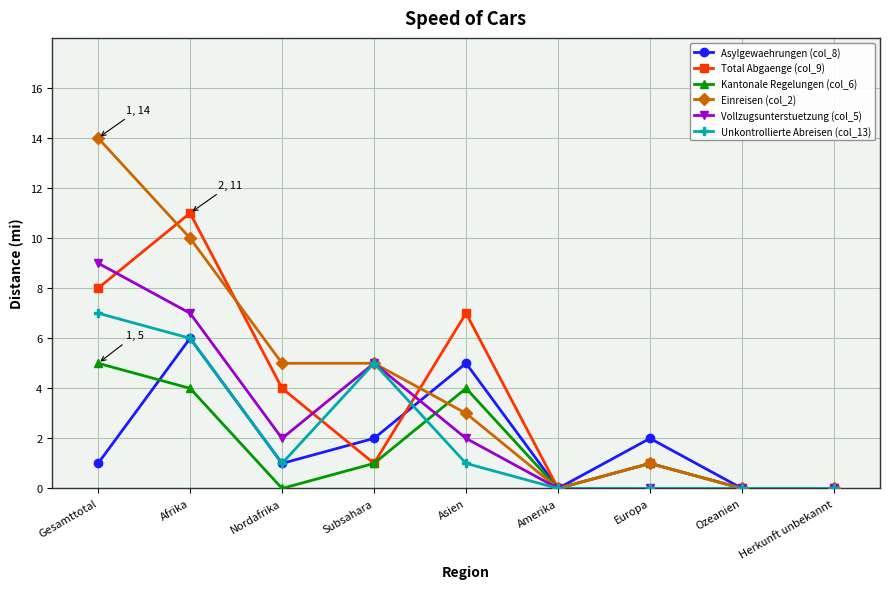

What is the maximum value shown in the chart?

14